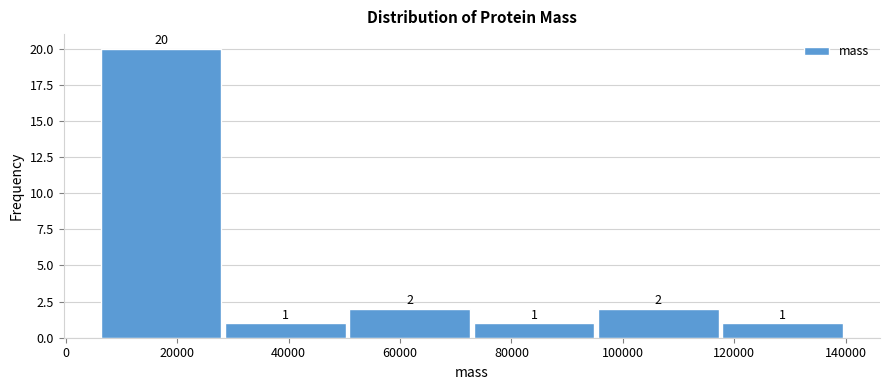

What is the height of the bar covering 72000 to 96000 on the x-axis? The bar edges are not printed on the chart, so give them approximately, as read against the axis.

1